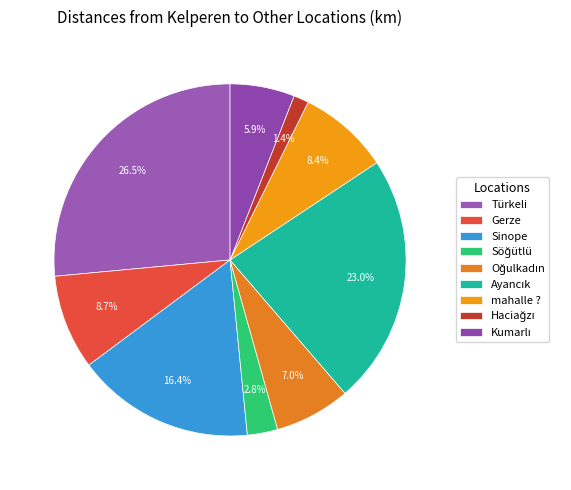

What percentage is NOT represented by Sinope?

83.6%